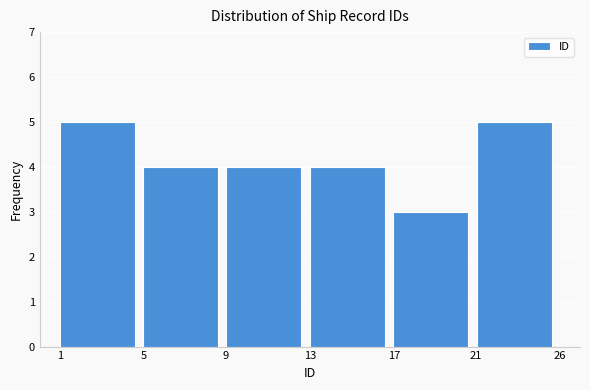

Reading left to right, transcribe all the data shown in this chart.

1=5	5=4	9=4	13=4	17=3	21=5